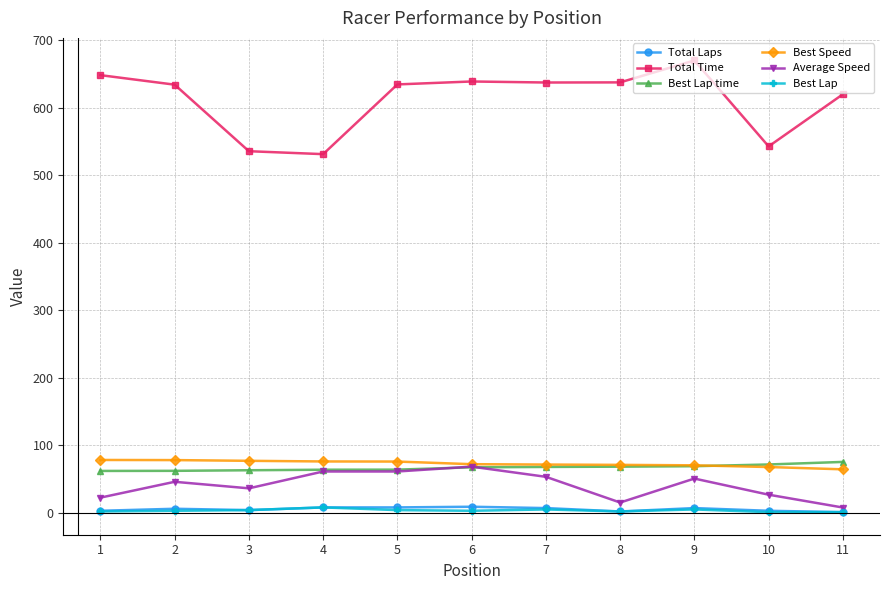

Between 7 and 10, which series saw the biggest shift?

Total Time